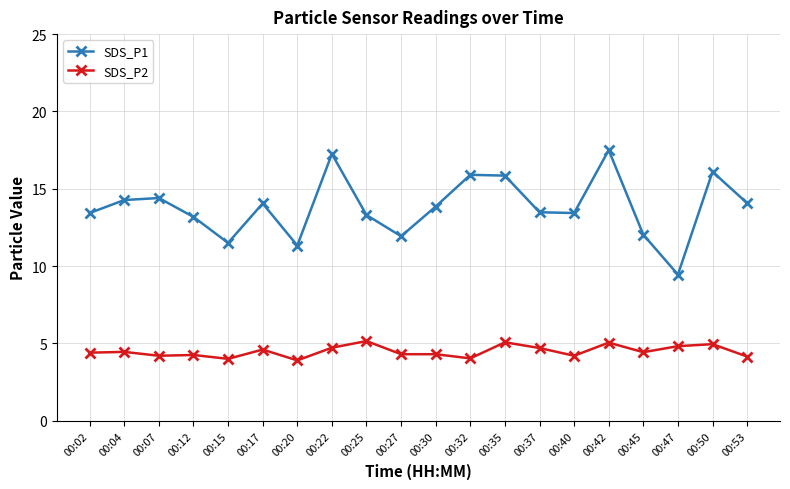

What is the difference between the highest and lowest values at 00:02?

9.0